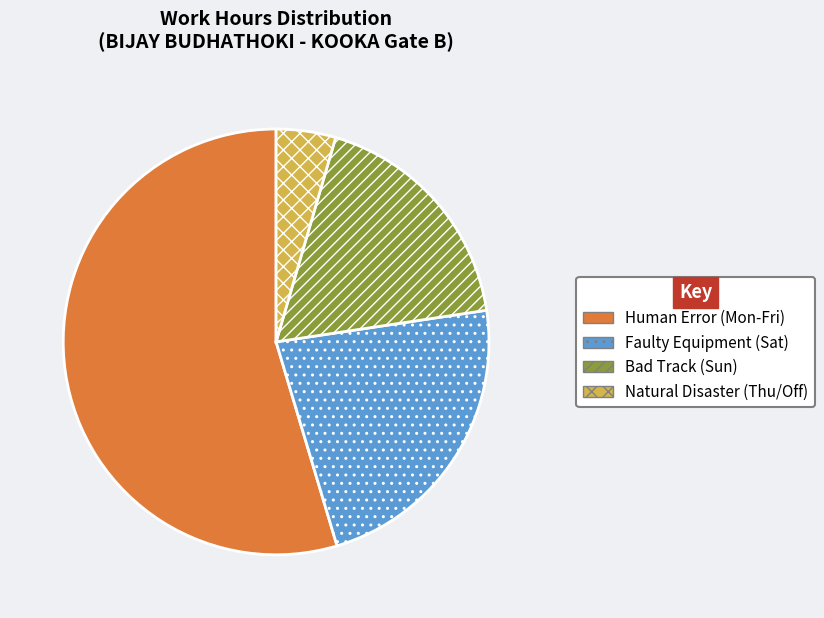

Is there any slice that represents more than half of the pie?

Yes